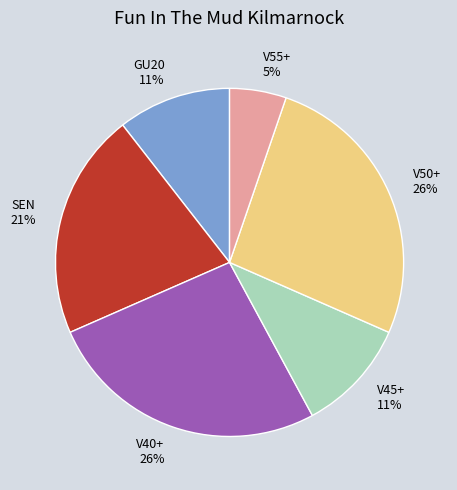

The V55+ slice represents 13% of the pie. True or false?

False